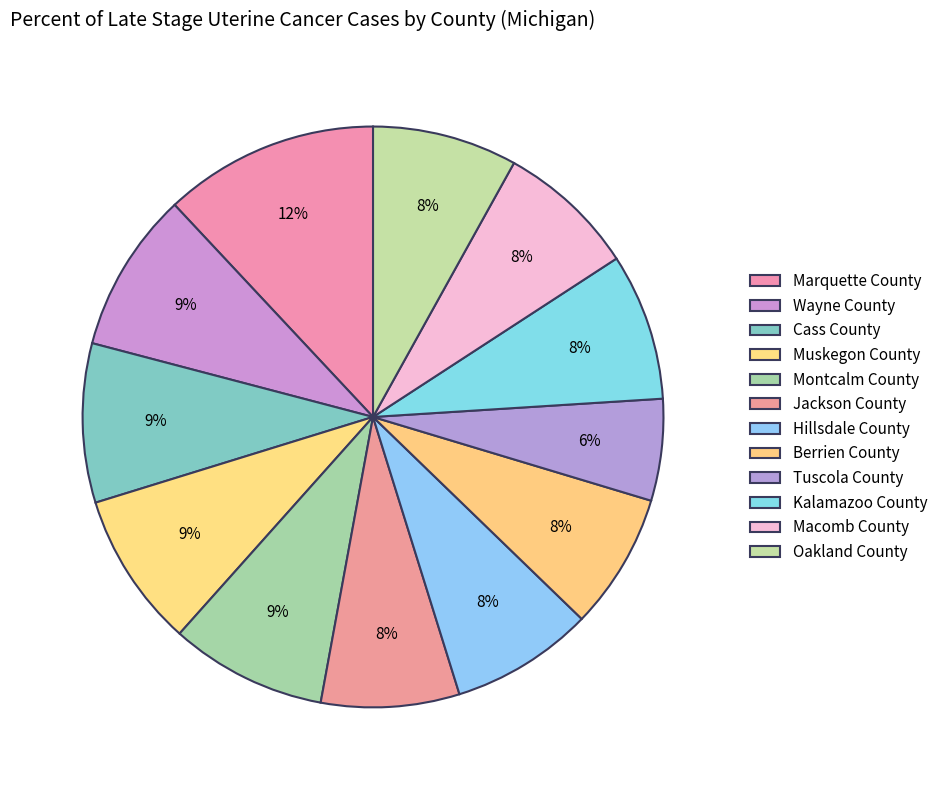

How many slices are in this pie chart?

12